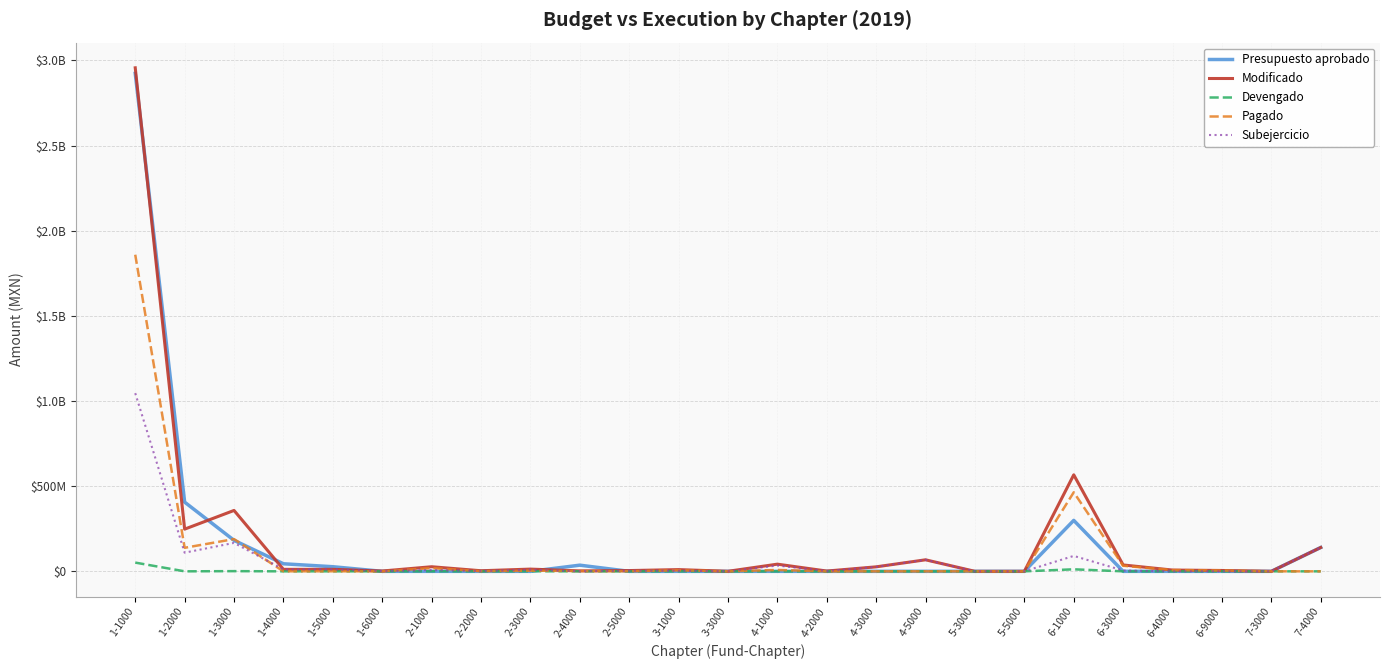

Rank the categories by Presupuesto aprobado value from lowest to highest.

1-6000, 2-1000, 2-2000, 2-3000, 2-5000, 3-1000, 3-3000, 4-1000, 4-2000, 4-3000, 4-5000, 5-3000, 5-5000, 6-3000, 6-4000, 6-9000, 7-3000, 1-5000, 2-4000, 1-4000, 7-4000, 1-3000, 6-1000, 1-2000, 1-1000